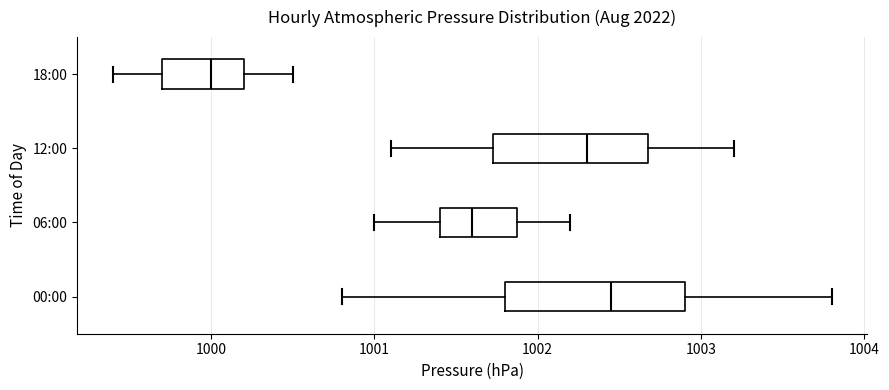

Which box's median line is the furthest to the left?

18:00